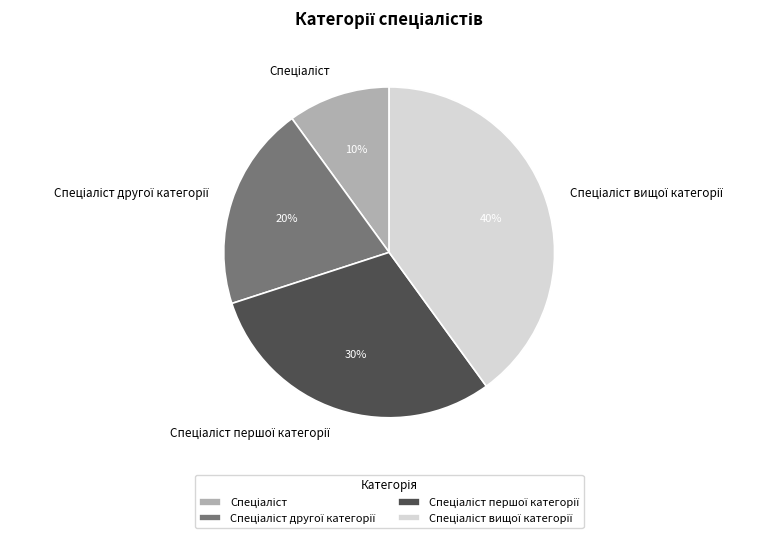

To the nearest percent, what is the average slice percentage?

25%